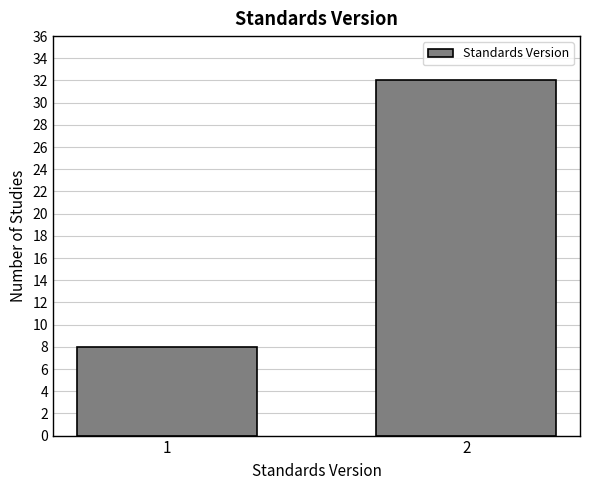

Reading right to left, extract all data points from this chart.

32	8